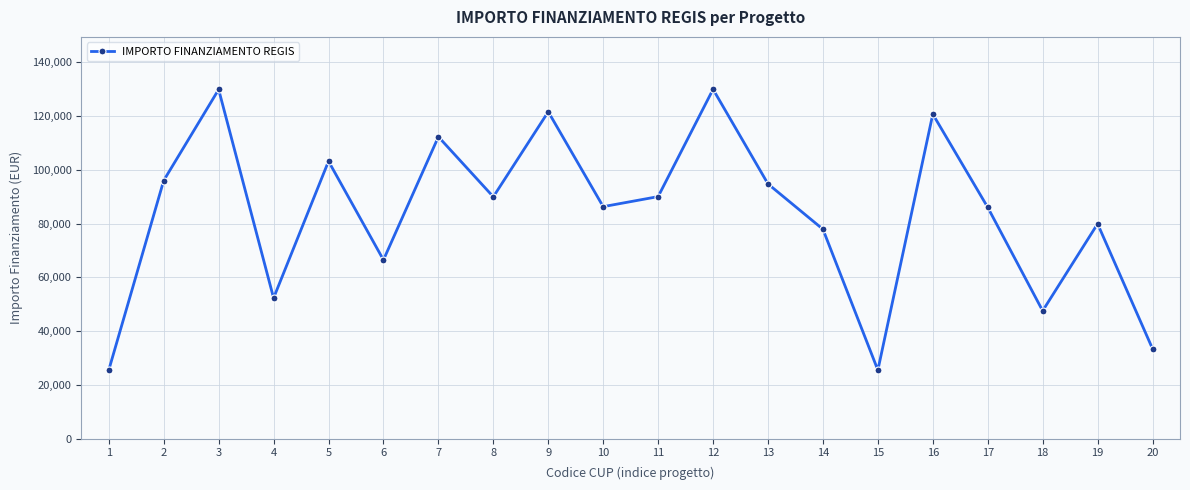

How many points are lower than both their immediate neighbors (excluding endpoints)?

6